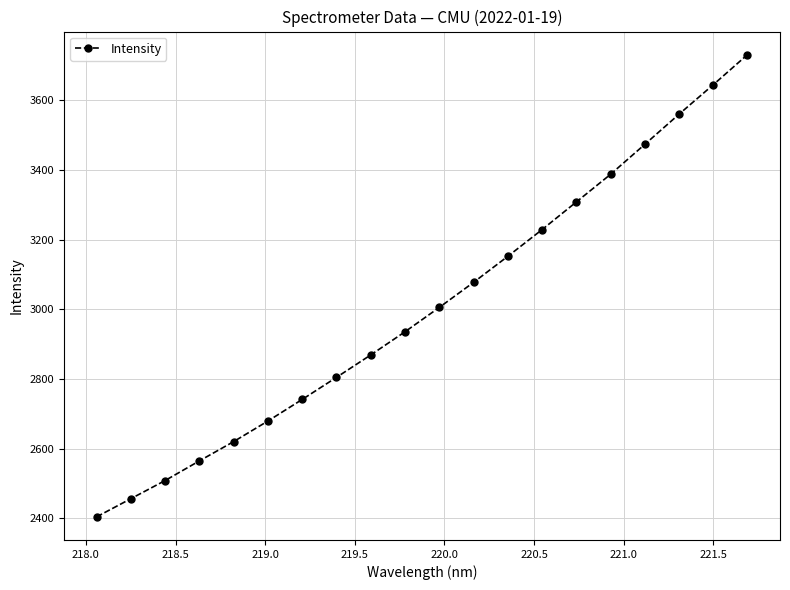

What is the average value?

3007.8